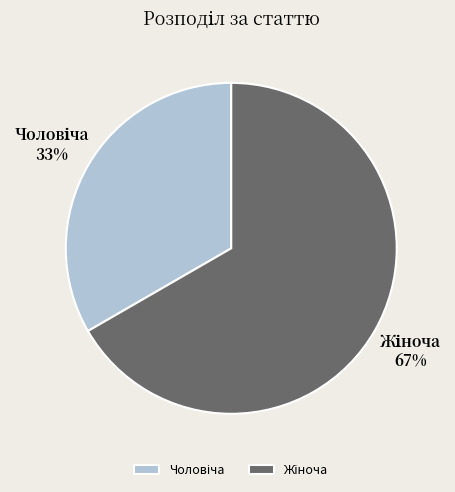

Is there any slice that represents more than half of the pie?

Yes